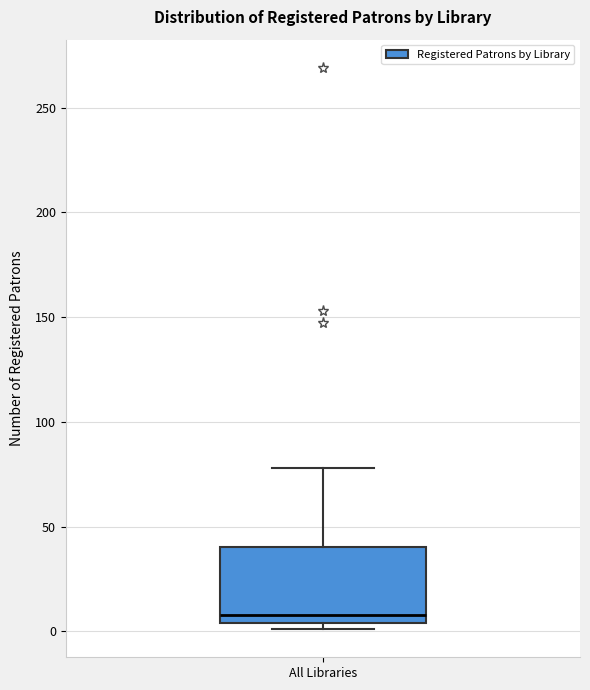

Where does the median line of the box for All Libraries sit on the y-axis? The values are not printed on the chart, so give them approximately, as read against the axis.

10